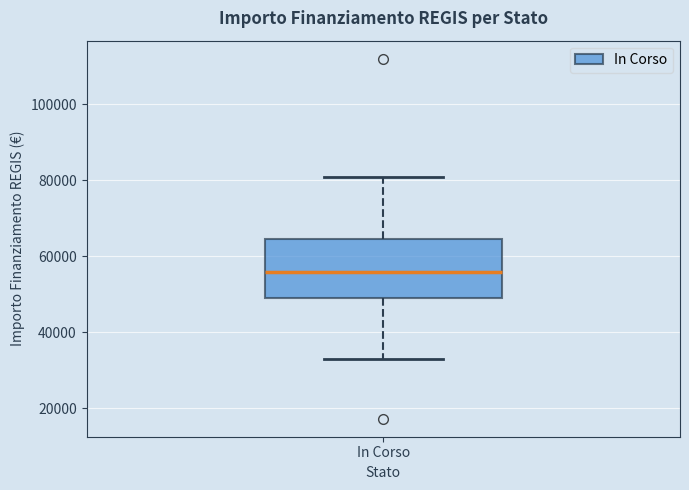

Transcribe this box plot: give where the median line is, the range the box spans, and where the two whiskers end, as read against the y-axis. The values are not printed on the chart, so give them approximately, as read against the axis.

median 56000, box 50000 to 64000, whiskers 32000 to 80000